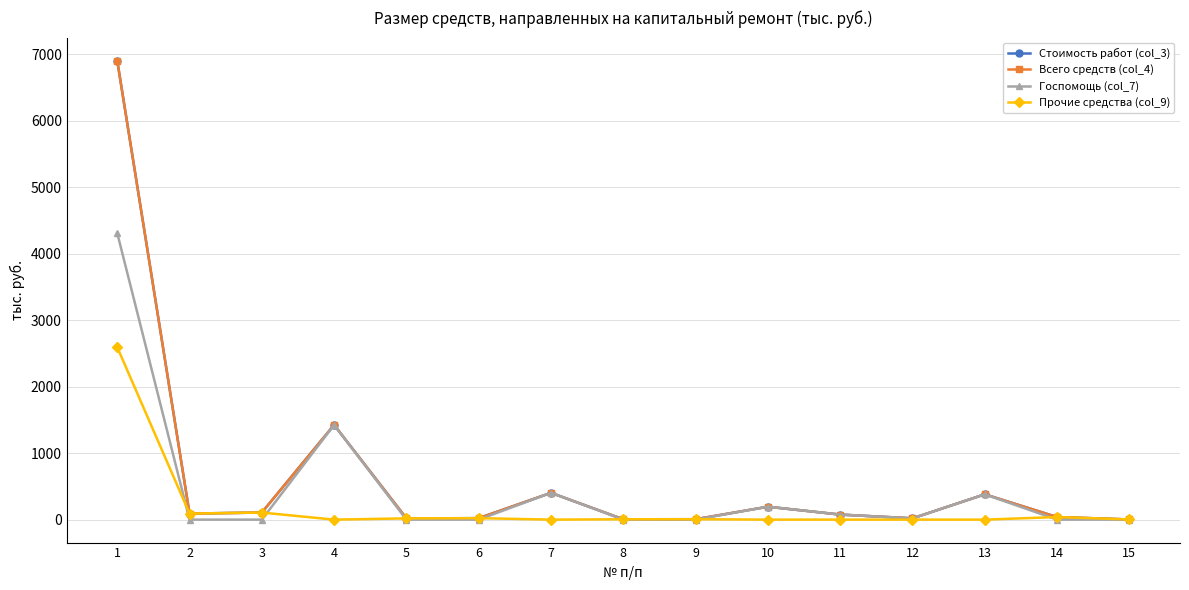

Does the chart have visible grid lines?

Yes